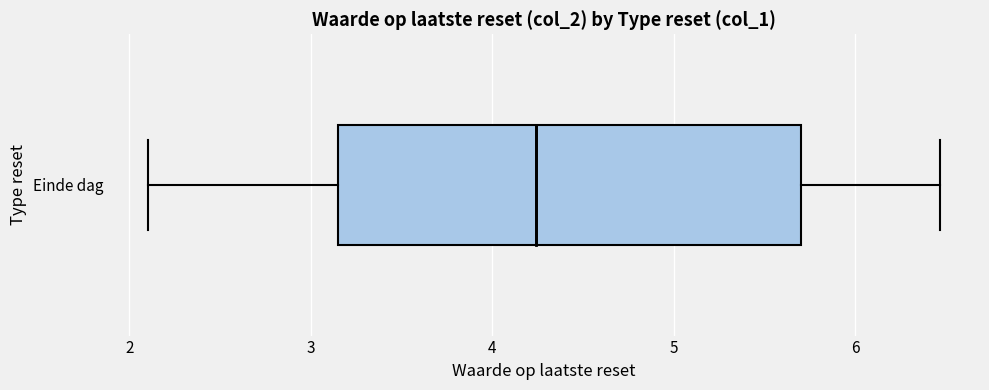

Transcribe this box plot: give where the median line is, the range the box spans, and where the two whiskers end, as read against the x-axis. The values are not printed on the chart, so give them approximately, as read against the axis.

median 4.2, box 3.2 to 5.7, whiskers 2.1 to 6.5